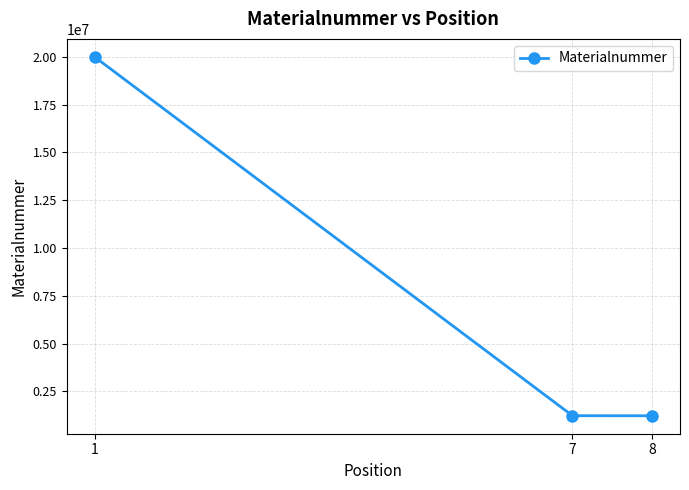

The value at 1 is 8518533. True or false?

False